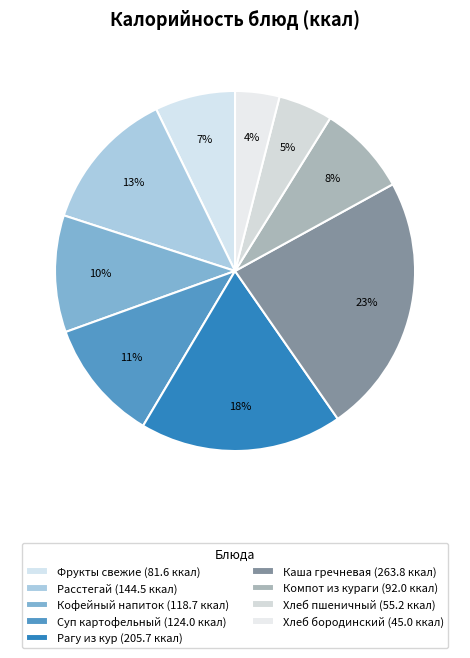

Which slice is the smallest?

Хлеб бородинский